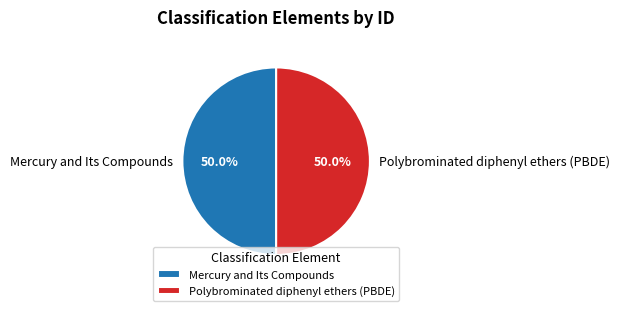

What is the ratio of the value at Mercury and Its Compounds to the value at Polybrominated diphenyl ethers (PBDE)?

1.0